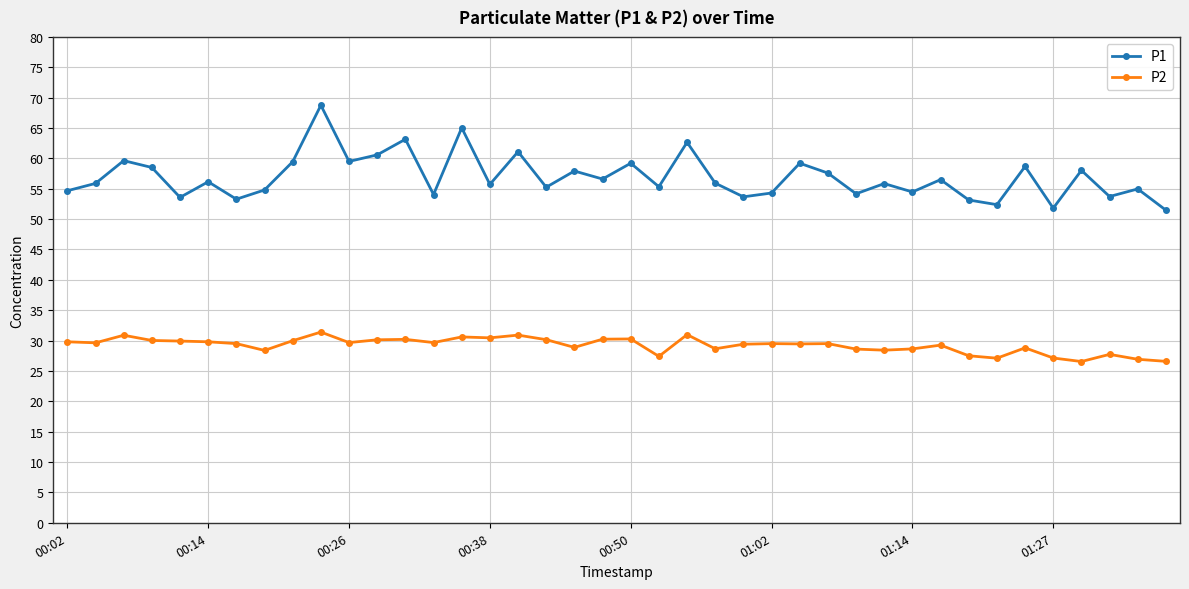

True or false: P2 has more than 2 points higher than both neighbors.

True